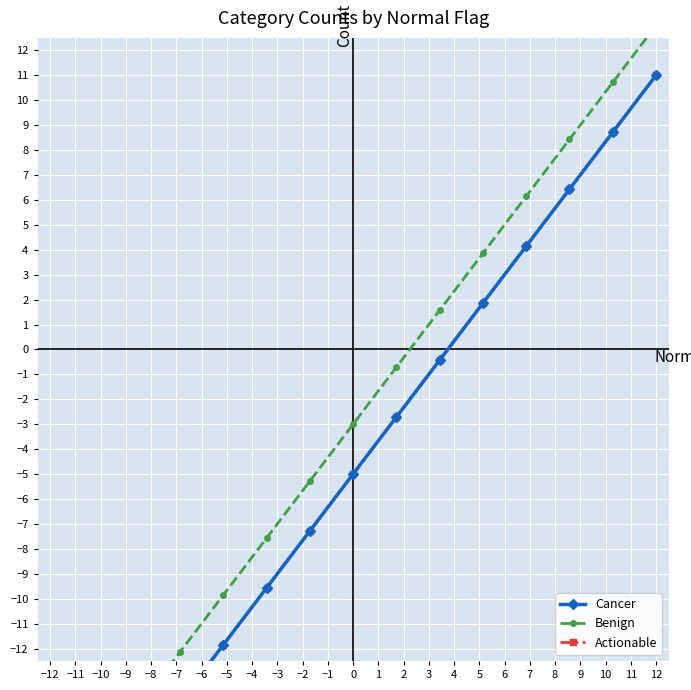

What is the label of the 8th point from the right?

−5